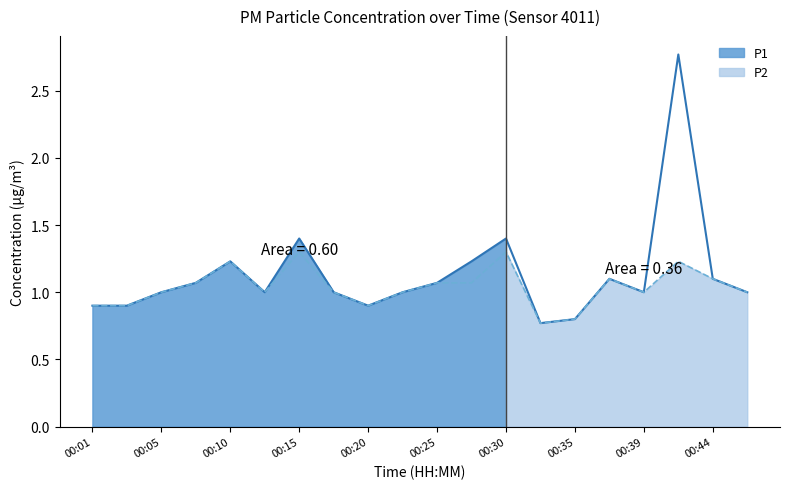

Reading left to right, what are all the values shown in this chart?

P1: 00:01=0.9	00:03=0.9	00:05=1.0	00:08=1.1	00:10=1.2	00:13=1.0	00:15=1.4	00:17=1.0	00:20=0.9	00:22=1.0	00:25=1.1	00:27=1.2	00:30=1.4	00:32=0.8	00:35=0.8	00:37=1.1	00:39=1.0	00:42=2.8	00:44=1.1	00:47=1.0
P2: 00:01=0.9	00:03=0.9	00:05=1.0	00:08=1.1	00:10=1.2	00:13=1.0	00:15=1.3	00:17=1.0	00:20=0.9	00:22=1.0	00:25=1.1	00:27=1.1	00:30=1.3	00:32=0.8	00:35=0.8	00:37=1.1	00:39=1.0	00:42=1.2	00:44=1.1	00:47=1.0